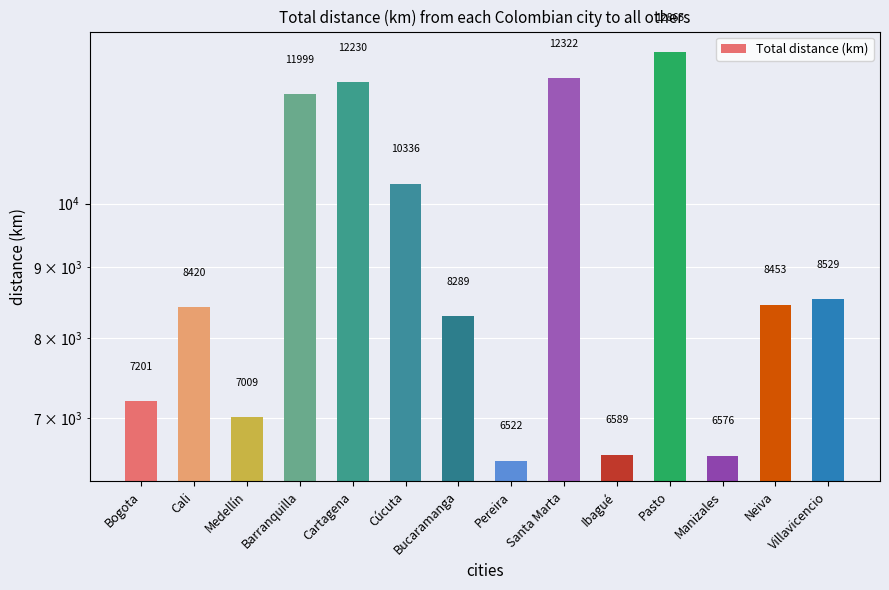

How many distinct data groups are displayed?

1